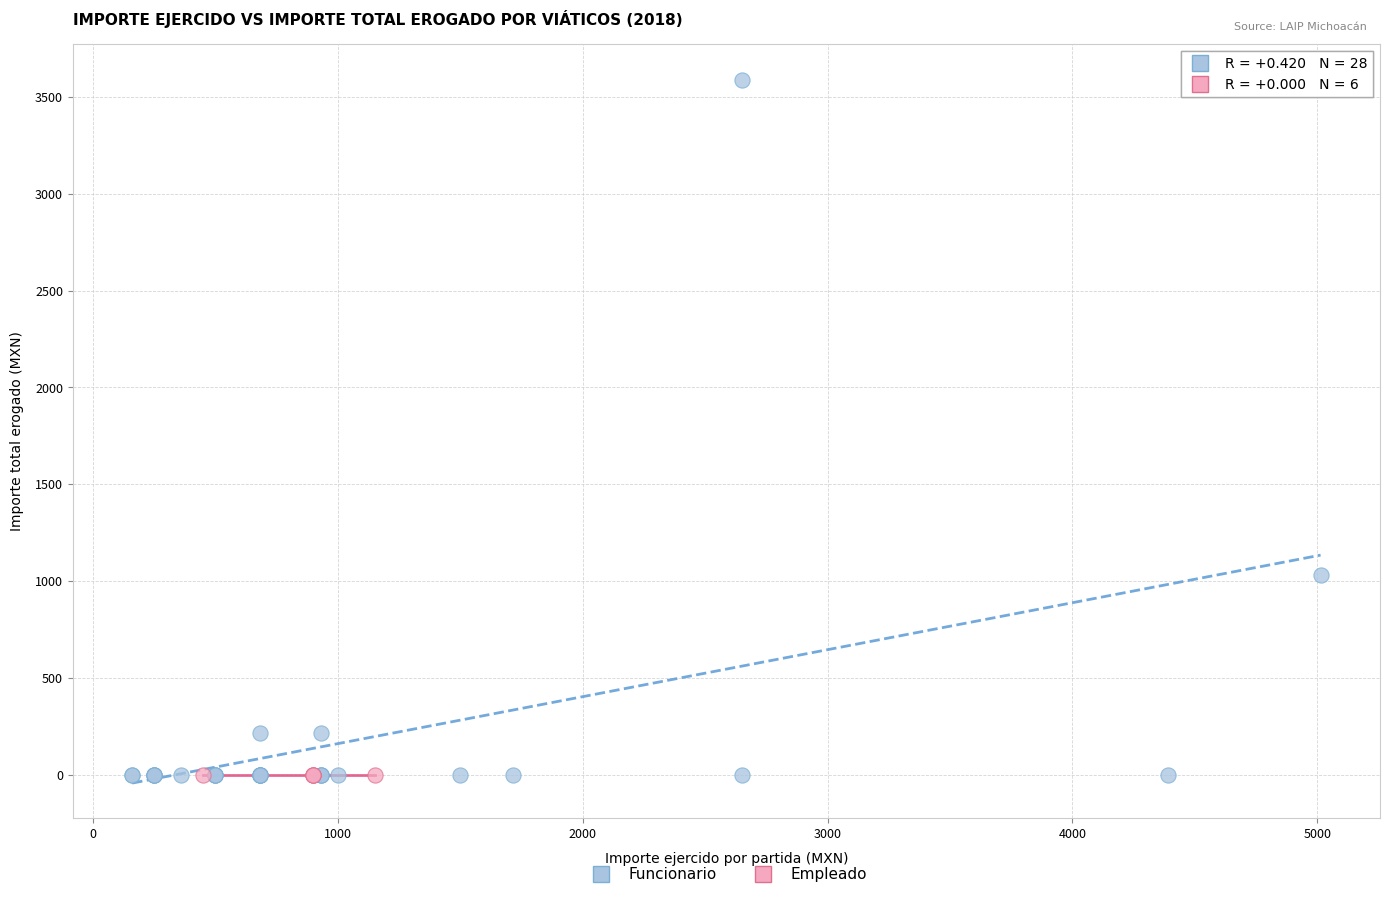

Which series reaches the maximum Y coordinate?

Funcionario